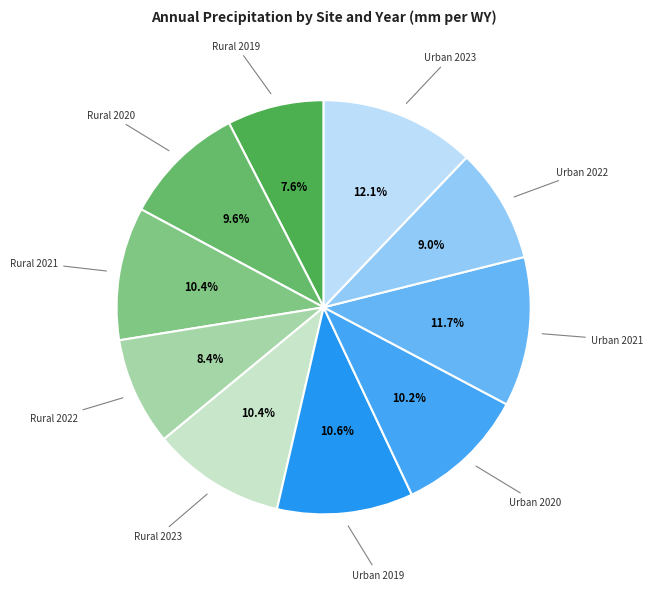

To the nearest percent, what is the difference between the largest and smallest slice percentages?

5%